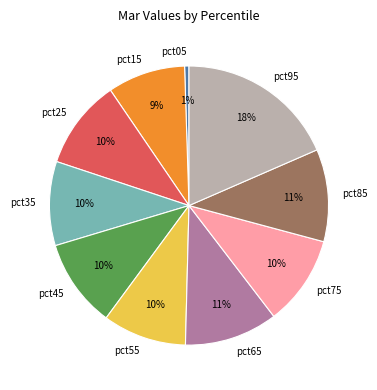

Between pct65 and pct35, which is larger?

pct65